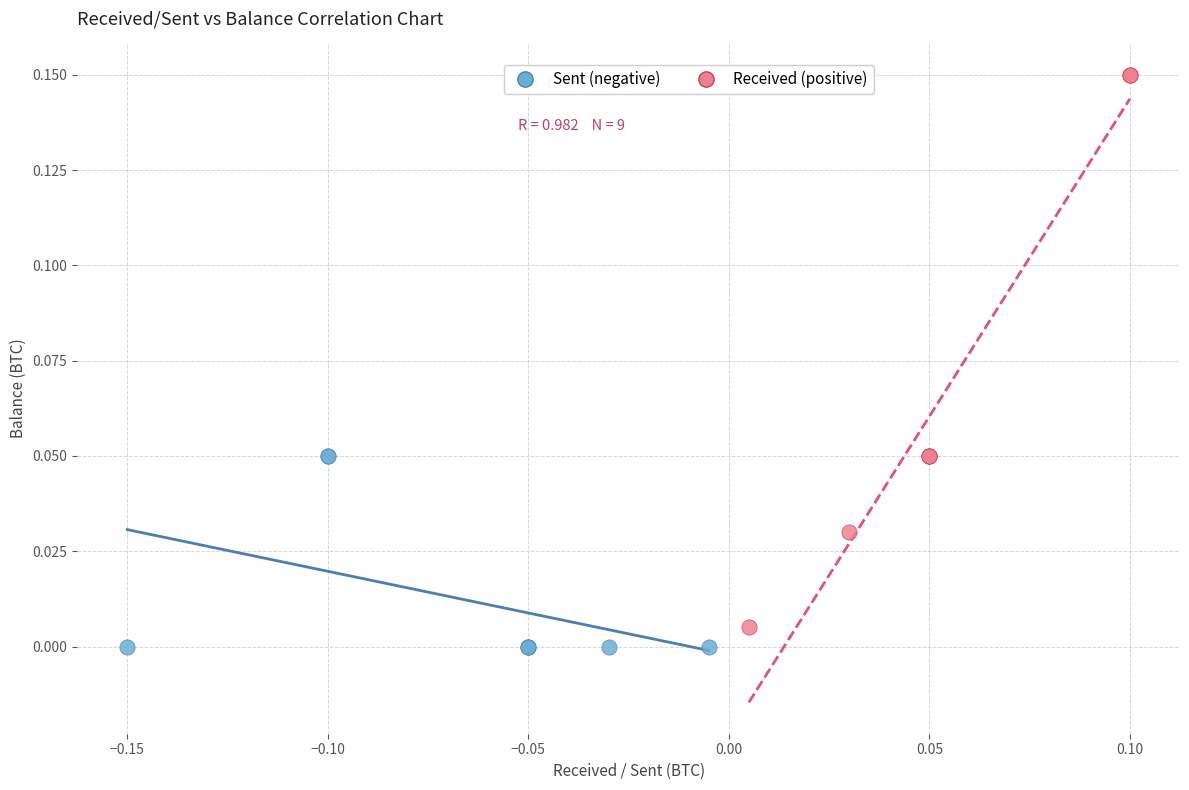

Which series contains the highest Y value?

Received (positive)